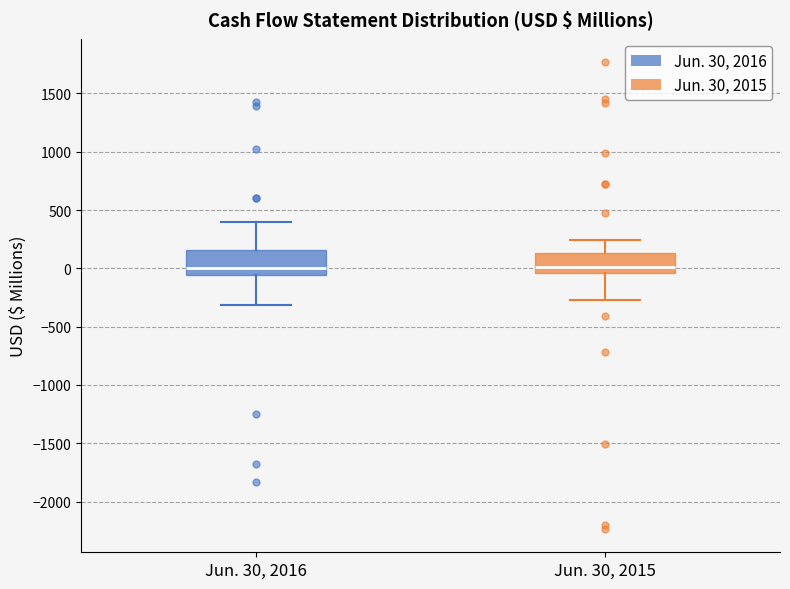

Reading left to right, read every box against the y-axis: the position of its median line, the range the box covers, and the ends of its whiskers. The values are not printed on the chart, so give them approximately, as read against the axis.

Jun. 30, 2016: median 0, box -50 to 150, whiskers -300 to 400
Jun. 30, 2015: median 0, box -50 to 150, whiskers -250 to 250